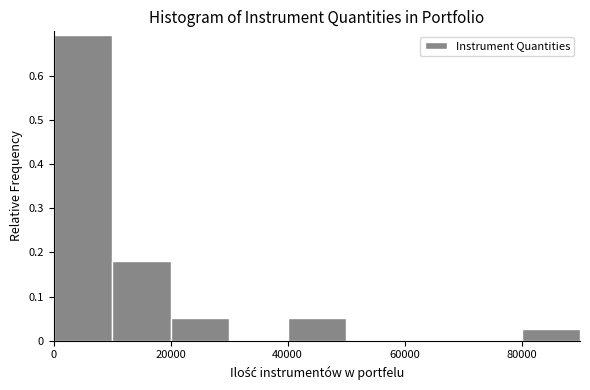

Reading left to right, list every bar in this chart as the range it spans on the x-axis followed by its height. The values are not printed on the chart, so give them approximately, as read against the axis.

0 to 10000: 0.69
10000 to 20000: 0.18
20000 to 30000: 0.05
30000 to 40000: 0
40000 to 50000: 0.05
50000 to 60000: 0
60000 to 70000: 0
70000 to 80000: 0
80000 to 90000: 0.03